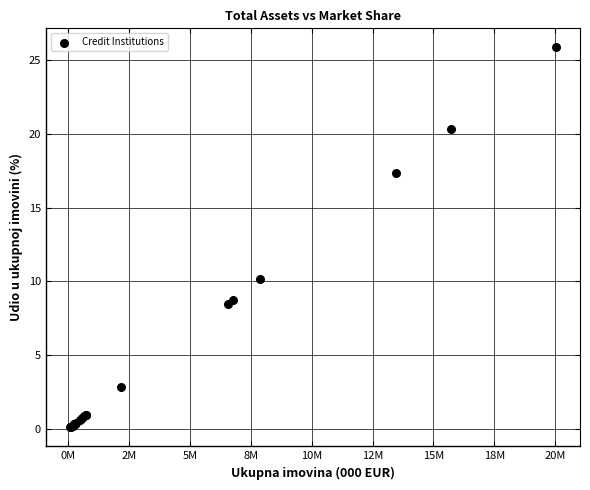

What Y value in the scatter plot is closest to 12?

10.2